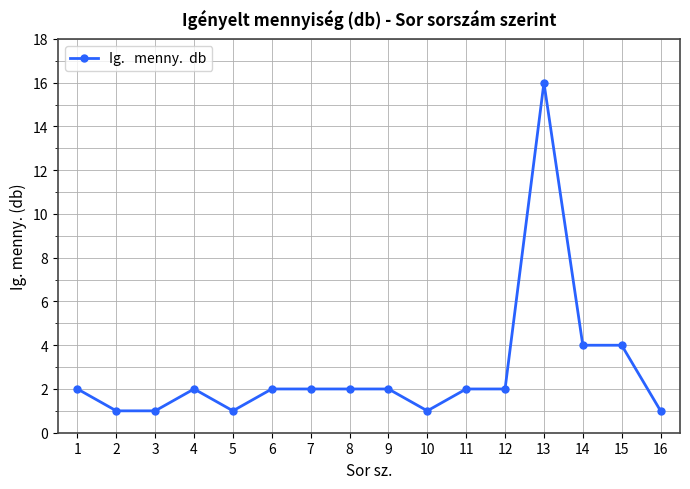

What is the difference between the second highest and second lowest values?

3